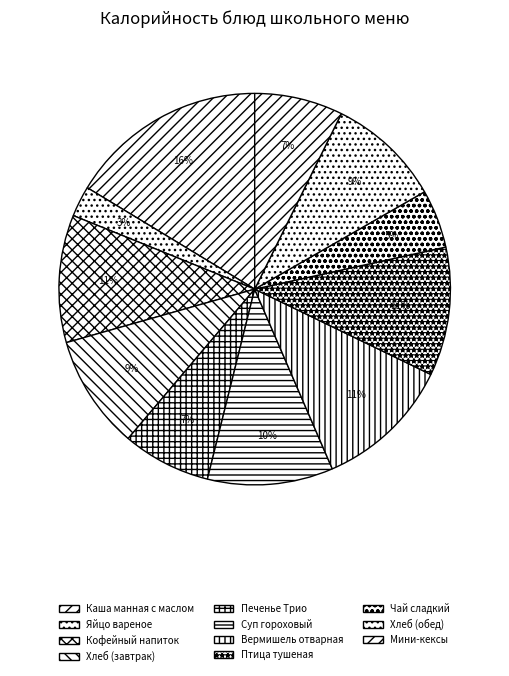

To the nearest percent, what is the average slice percentage?

9%